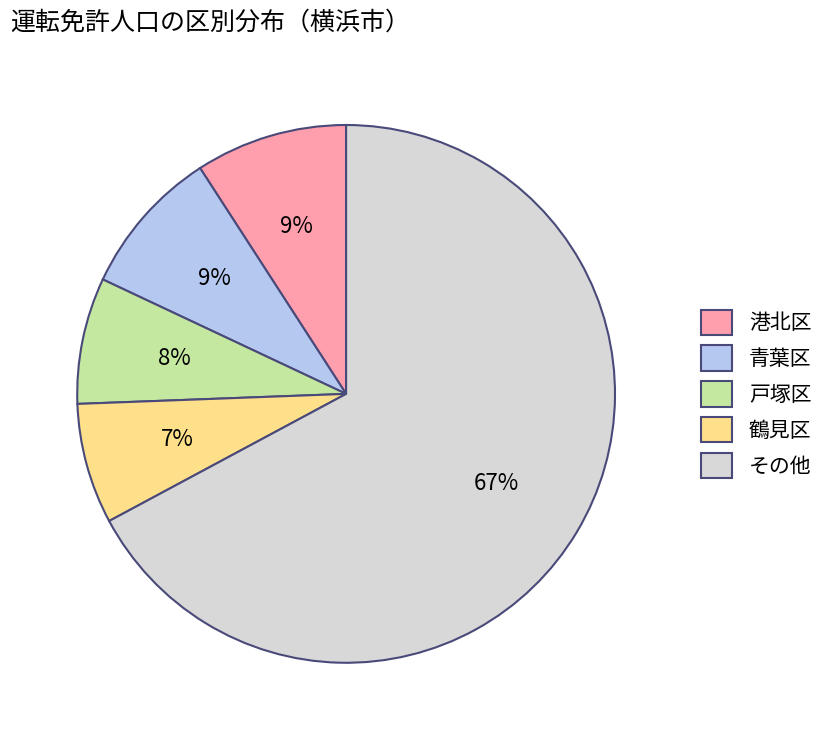

To the nearest percent, what portion does 鶴見区 represent?

7%